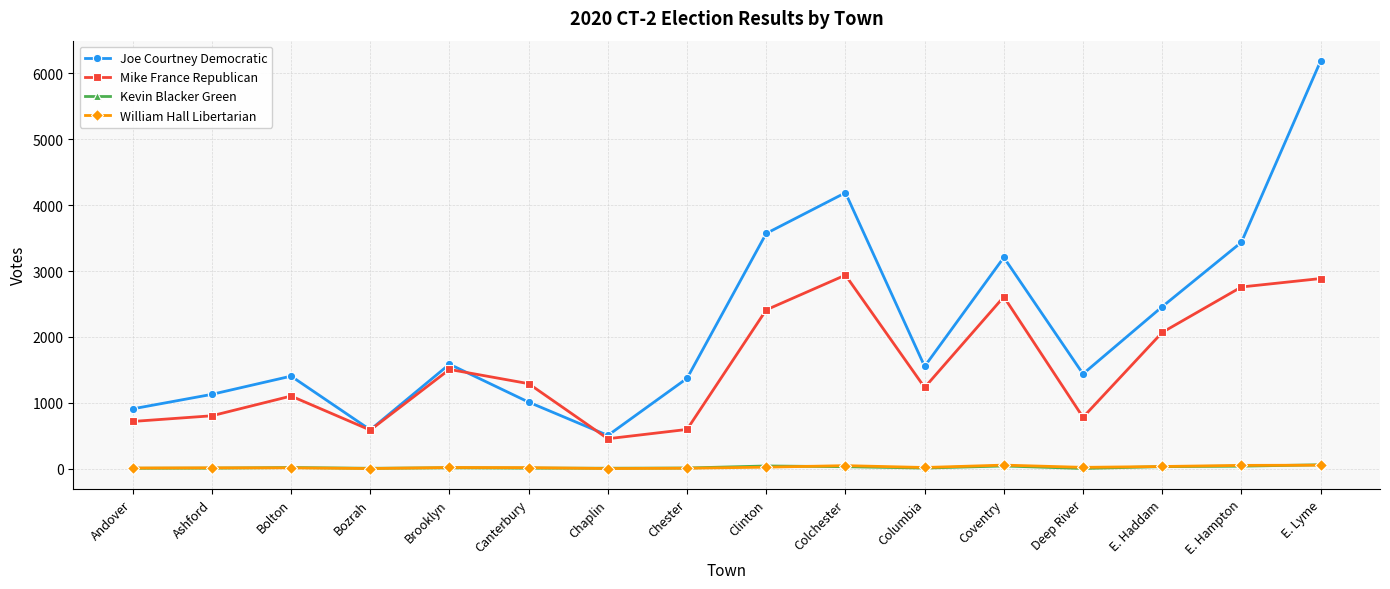

At which label is Mike France Republican closest to 1697?

Brooklyn